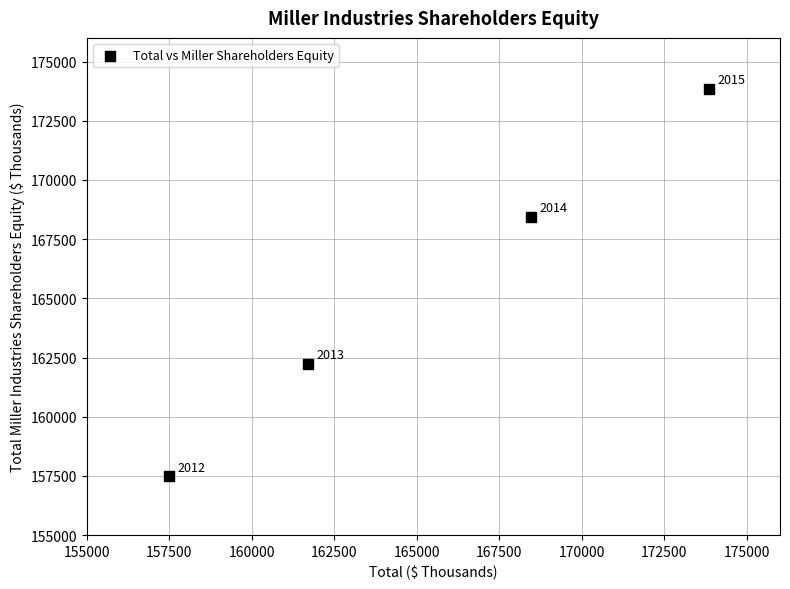

What Y value in the scatter plot is closest to 165676?

168454